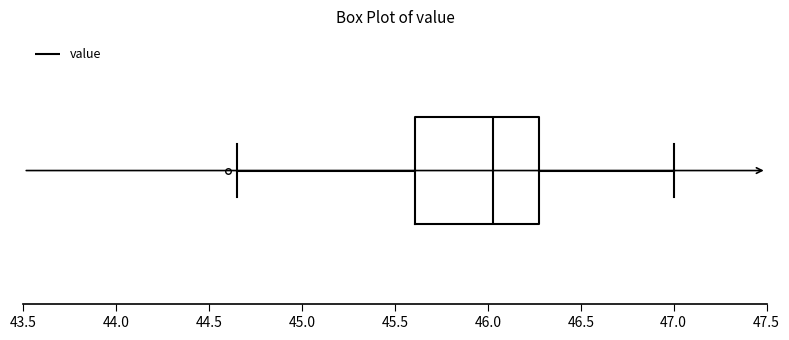

Read this box plot against the x-axis: the position of the median line, the range covered by the box, and the ends of both whiskers. The values are not printed on the chart, so give them approximately, as read against the axis.

median 46.05, box 45.60 to 46.30, whiskers 44.65 to 47.00